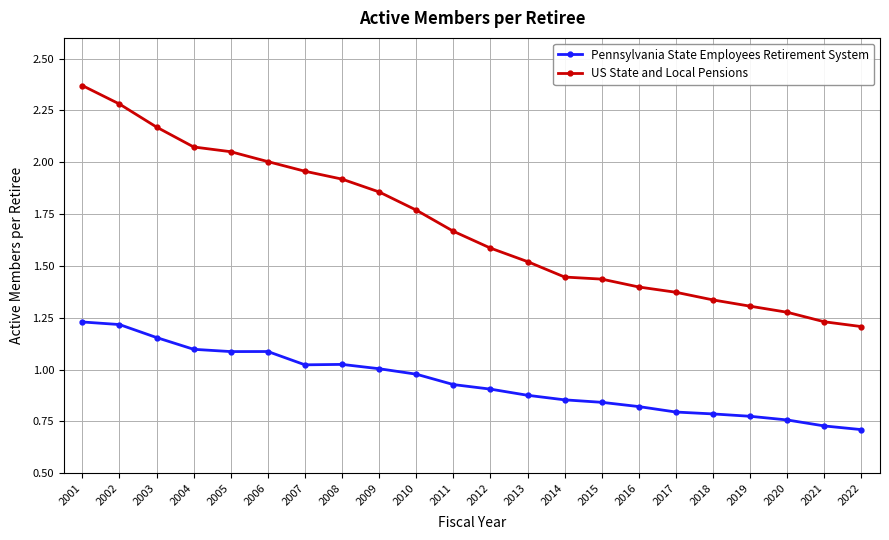

True or false: US State and Local Pensions and Pennsylvania State Employees Retirement System cross at least once.

False